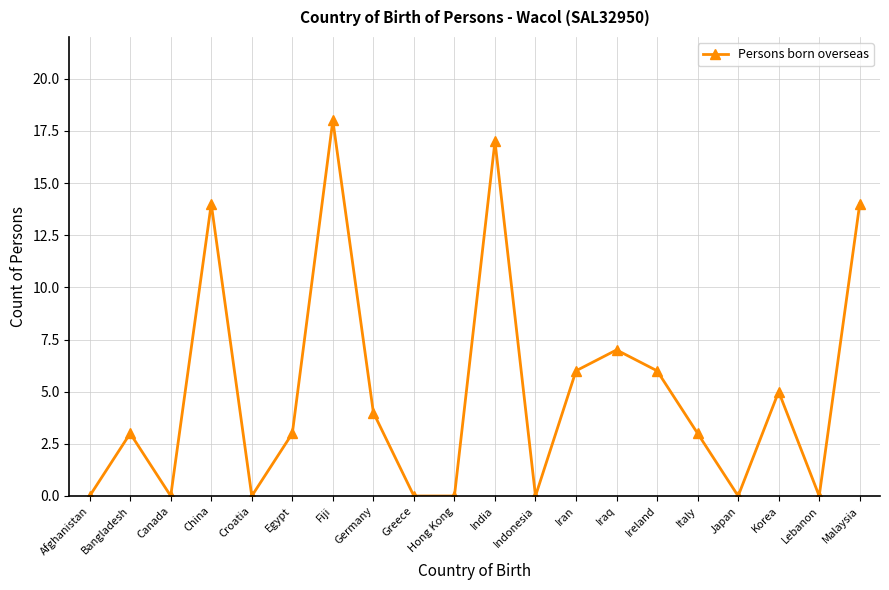

What is the greatest value displayed?

18